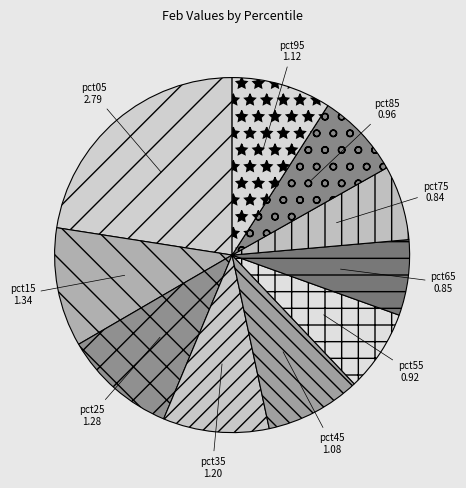

The pct45 slice represents 9% of the pie. True or false?

True